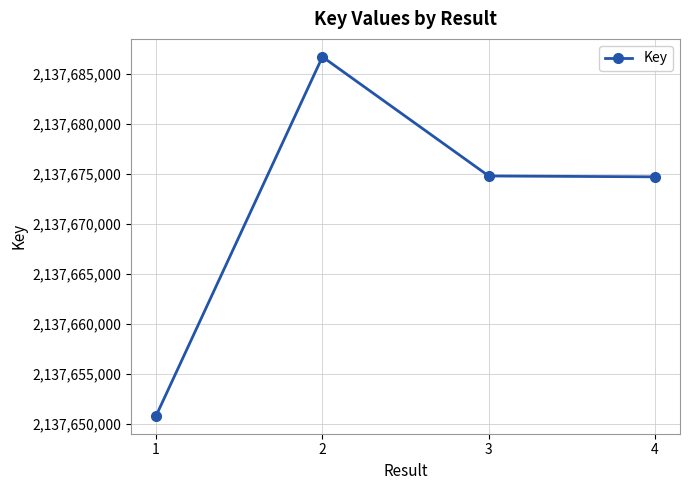

What value does the data have at 3?

2137674775